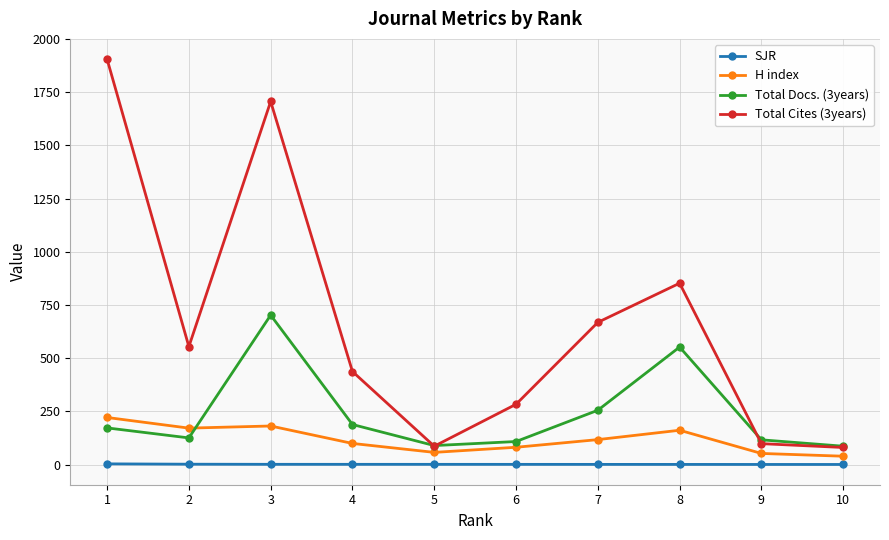

The value of Total Docs. (3years) at 1 is 307.3. True or false?

False